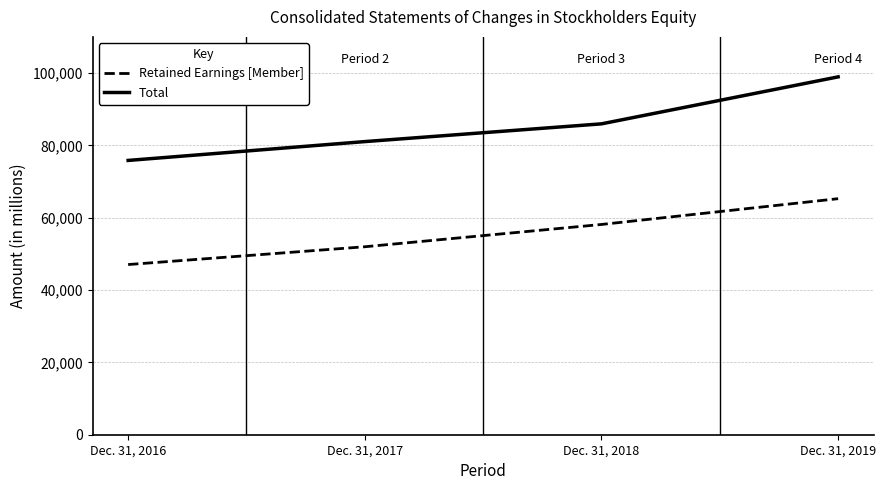

True or false: Total has more than 0 interior local peaks.

False